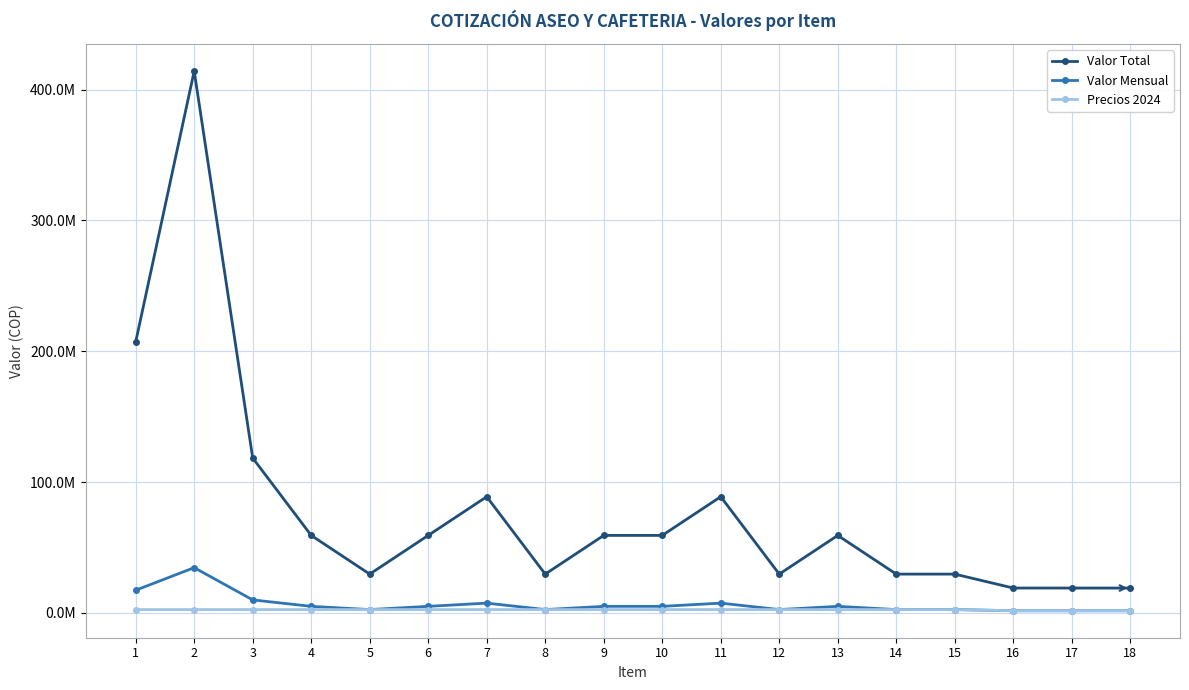

Is the value of Valor Mensual at 12 greater than the value of Valor Total at 16?

No